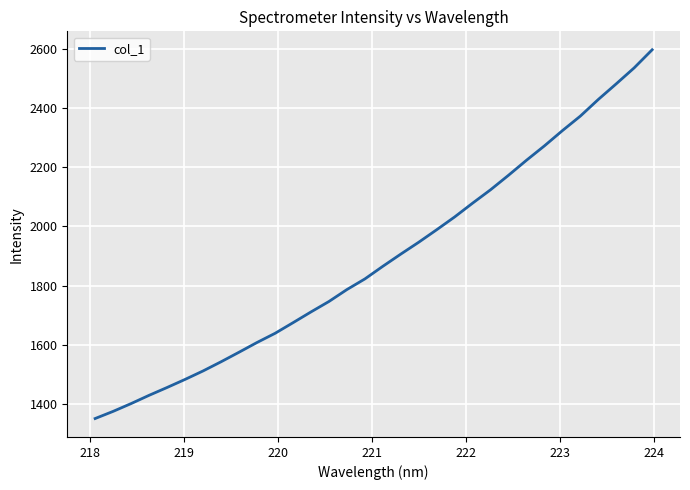

What is the difference between the maximum and minimum values?

1246.5